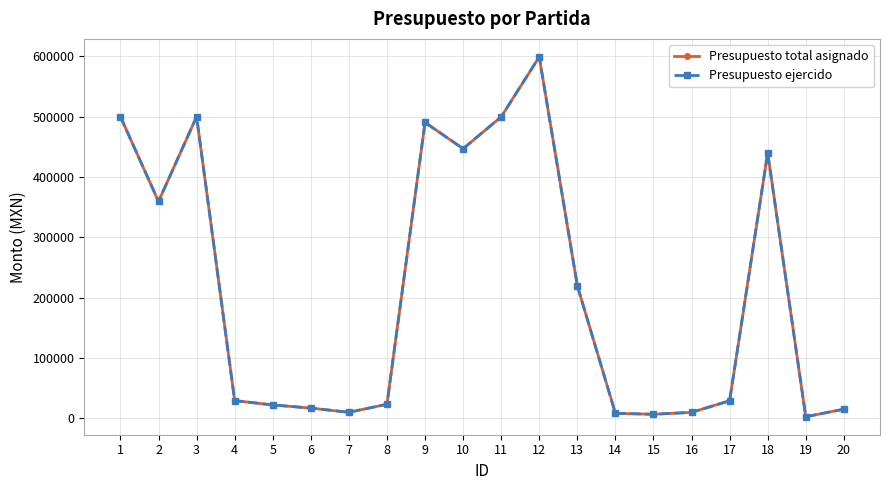

Is this an area chart (filled region under the line)?

No